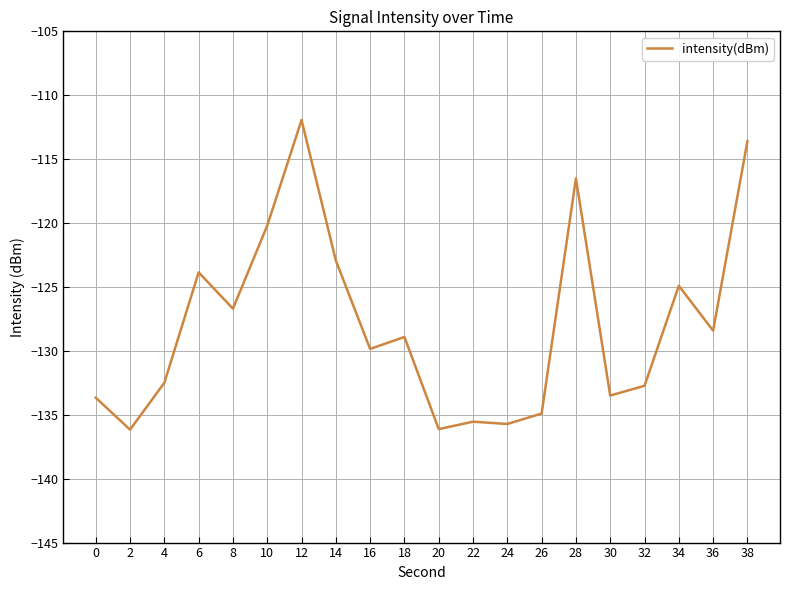

Which category has the highest value across all series?

12